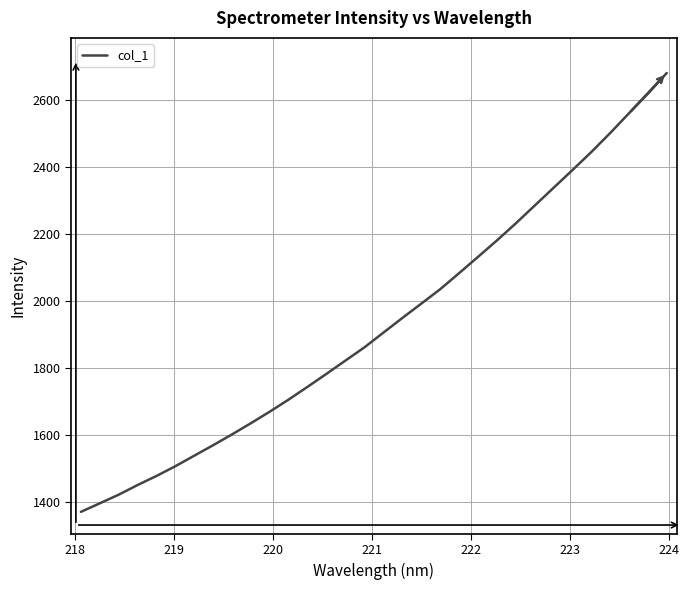

What is the smallest value displayed?

1371.3